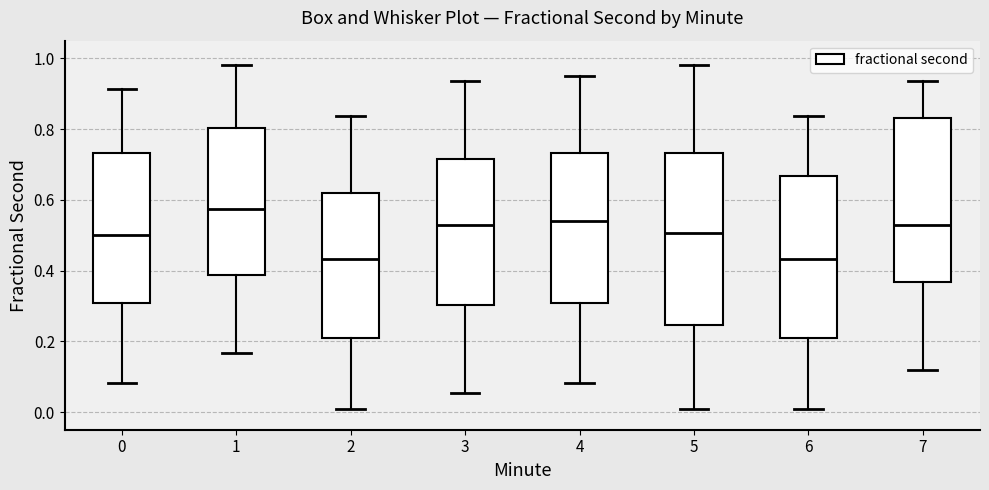

Reading left to right, transcribe this box plot: for each box, give where its median line is, the range the box spans, and where its two whiskers end, as read against the y-axis. The values are not printed on the chart, so give them approximately, as read against the axis.

0: median 0.50, box 0.30 to 0.74, whiskers 0.08 to 0.92
1: median 0.58, box 0.38 to 0.80, whiskers 0.16 to 0.98
2: median 0.44, box 0.20 to 0.62, whiskers 0.00 to 0.84
3: median 0.52, box 0.30 to 0.72, whiskers 0.06 to 0.94
4: median 0.54, box 0.30 to 0.74, whiskers 0.08 to 0.96
5: median 0.50, box 0.24 to 0.74, whiskers 0.00 to 0.98
6: median 0.44, box 0.20 to 0.66, whiskers 0.00 to 0.84
7: median 0.52, box 0.36 to 0.84, whiskers 0.12 to 0.94